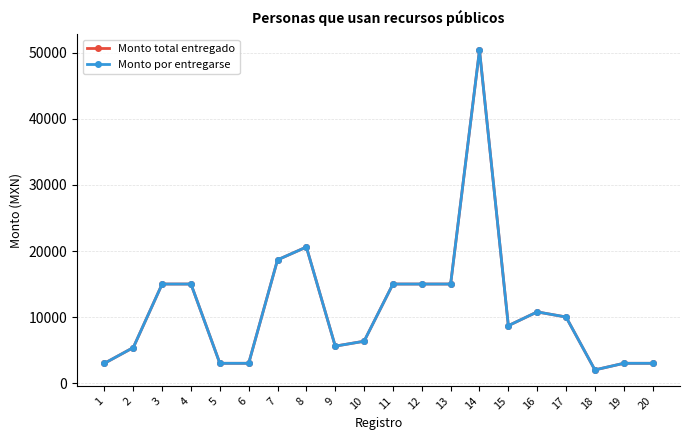

True or false: Monto total entregado and Monto por entregarse cross at least once.

False